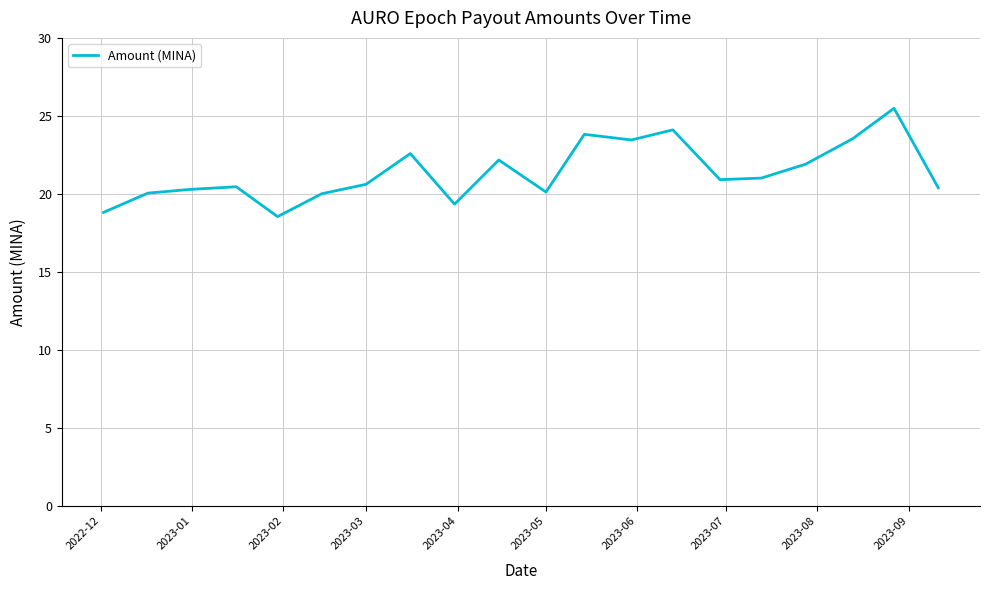

What is the smallest value displayed?

18.5